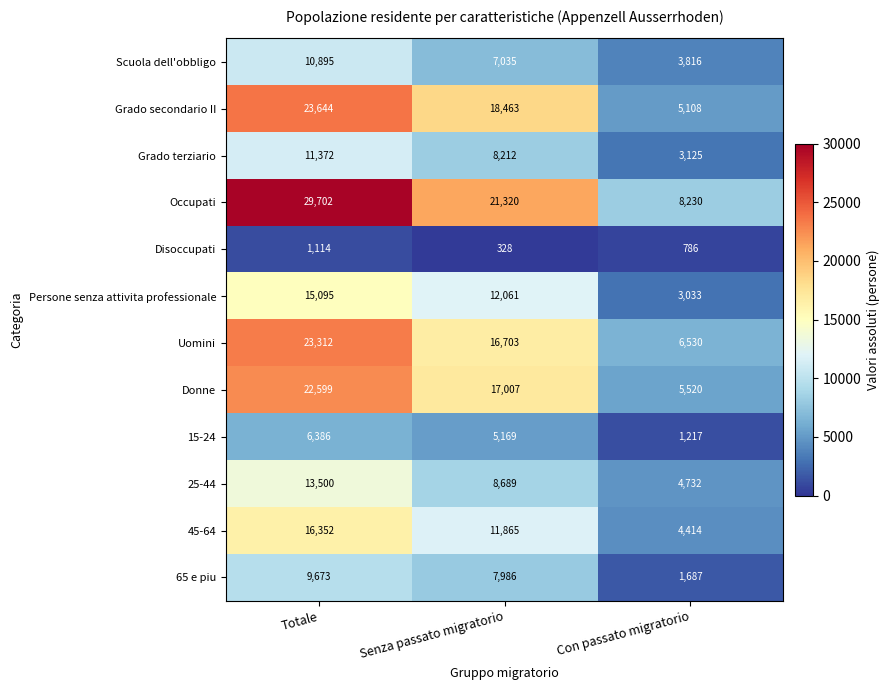

Rank the categories by Uomini value from lowest to highest.

Con passato migratorio, Senza passato migratorio, Totale